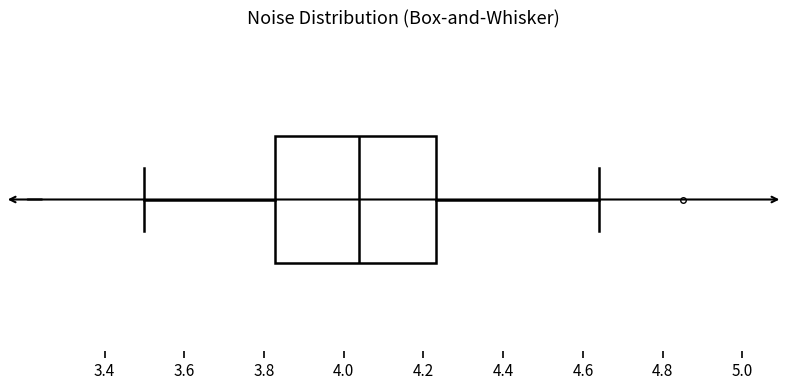

Transcribe this box plot: give where the median line is, the range the box spans, and where the two whiskers end, as read against the x-axis. The values are not printed on the chart, so give them approximately, as read against the axis.

median 4.04, box 3.82 to 4.24, whiskers 3.50 to 4.64